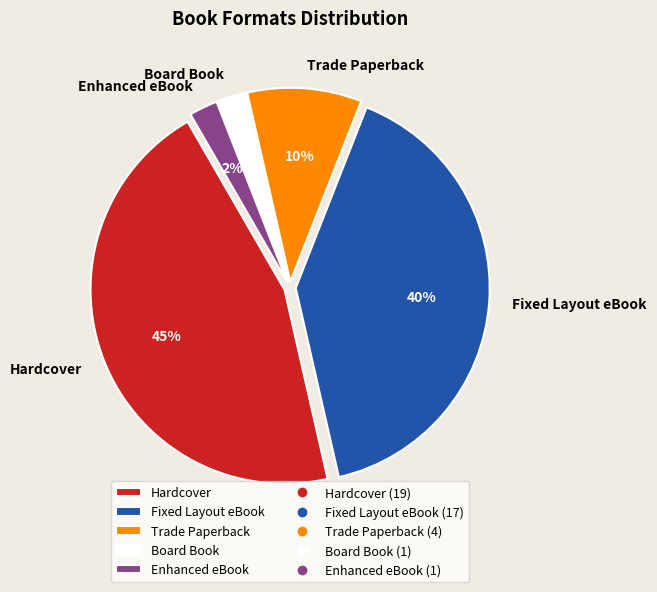

What percentage is the Hardcover slice, to the nearest percent?

45%